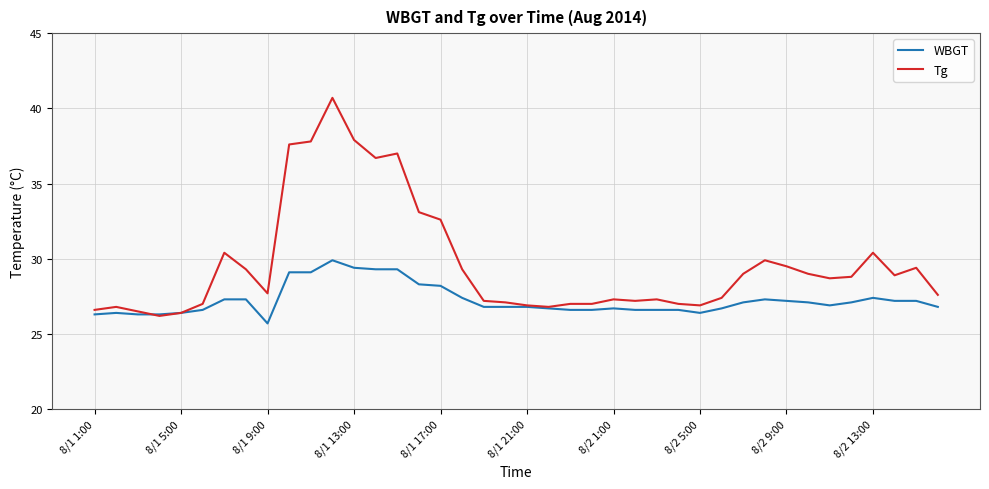

Which series has the largest total across all categories?

Tg